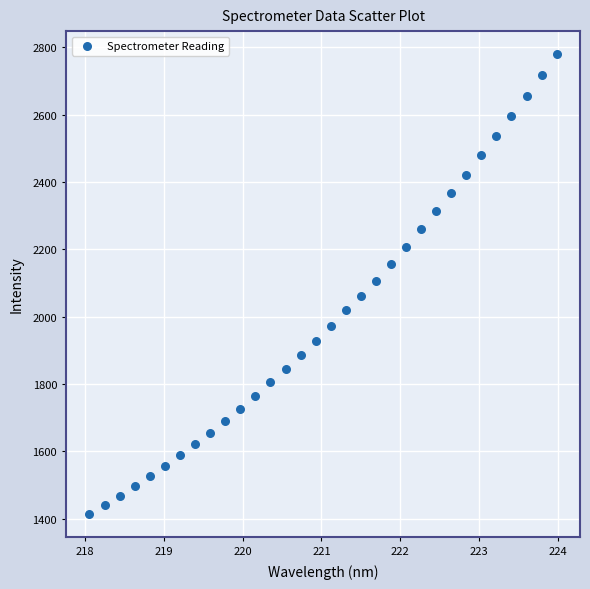

What is the range of Y values (max minus min)?

1365.2